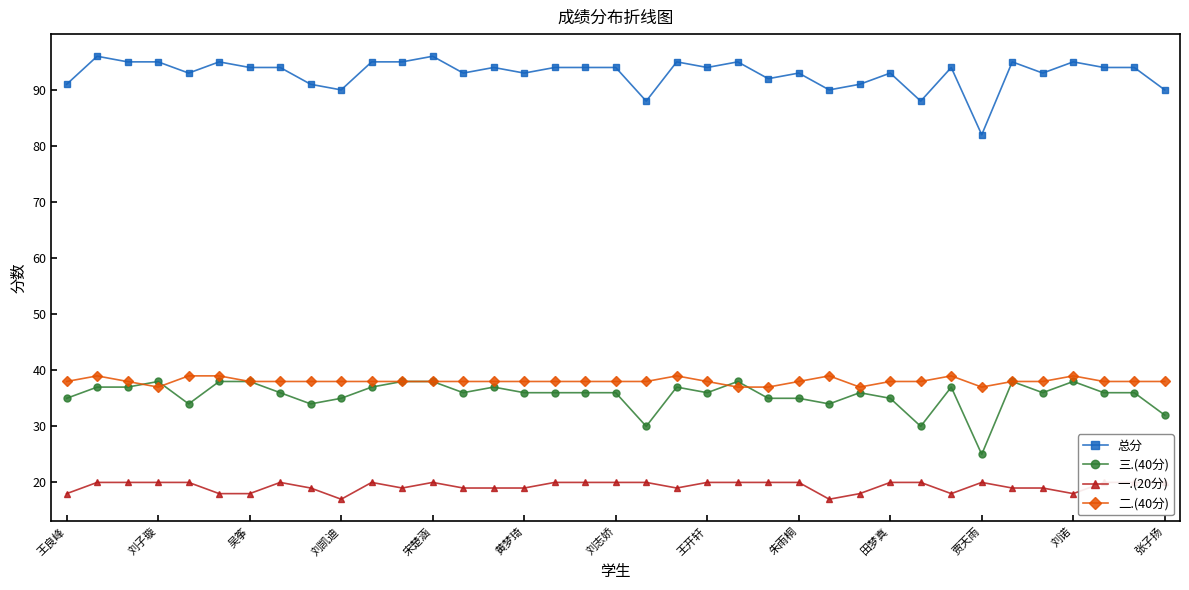

Is this an area chart (filled region under the line)?

No